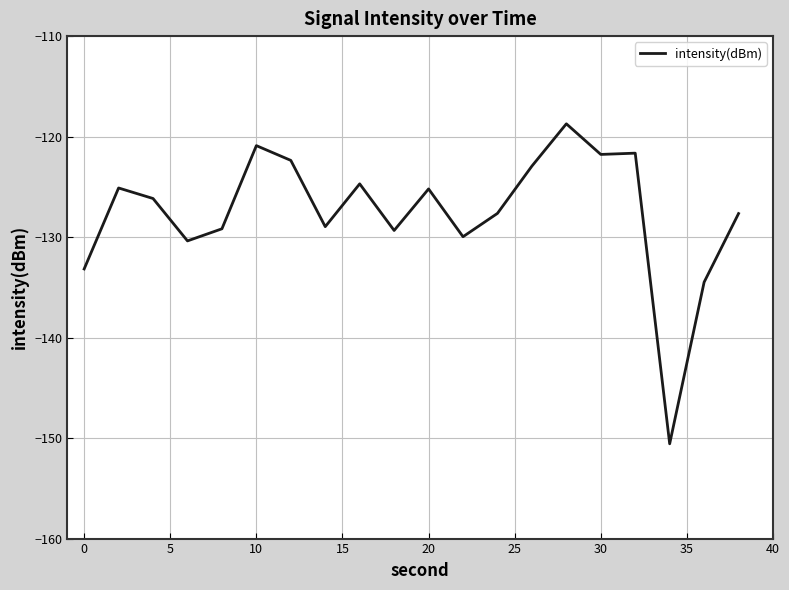

What is the maximum value shown in the chart?

-118.7